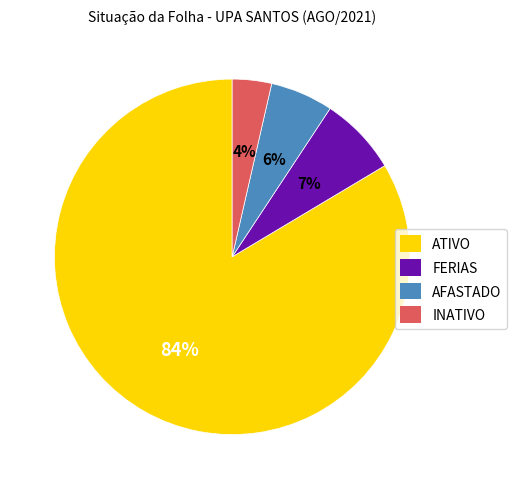

Is there any slice that represents more than half of the pie?

Yes